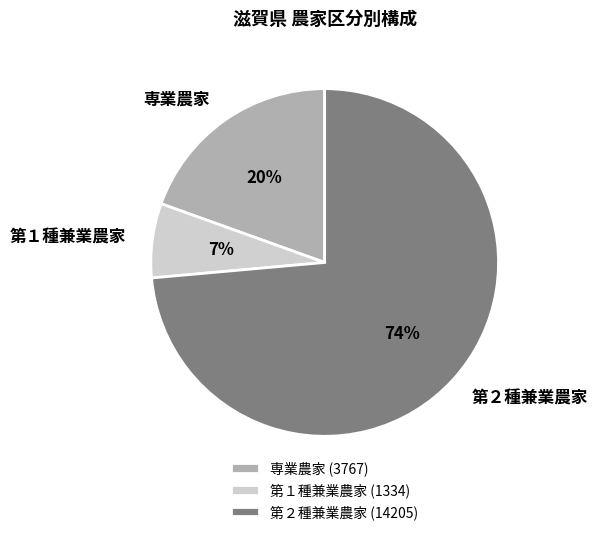

Is there any slice that represents more than half of the pie?

Yes